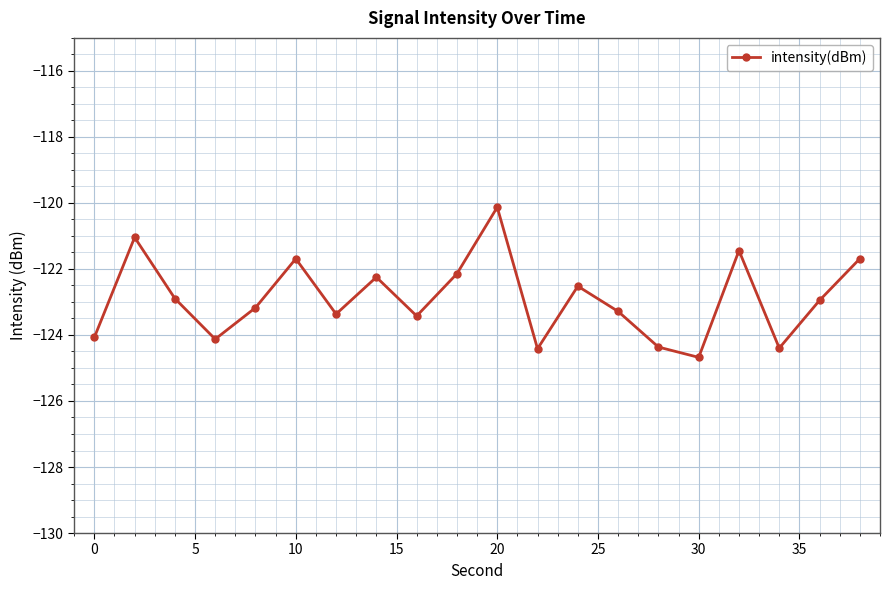

How many data points are less than -122?

15